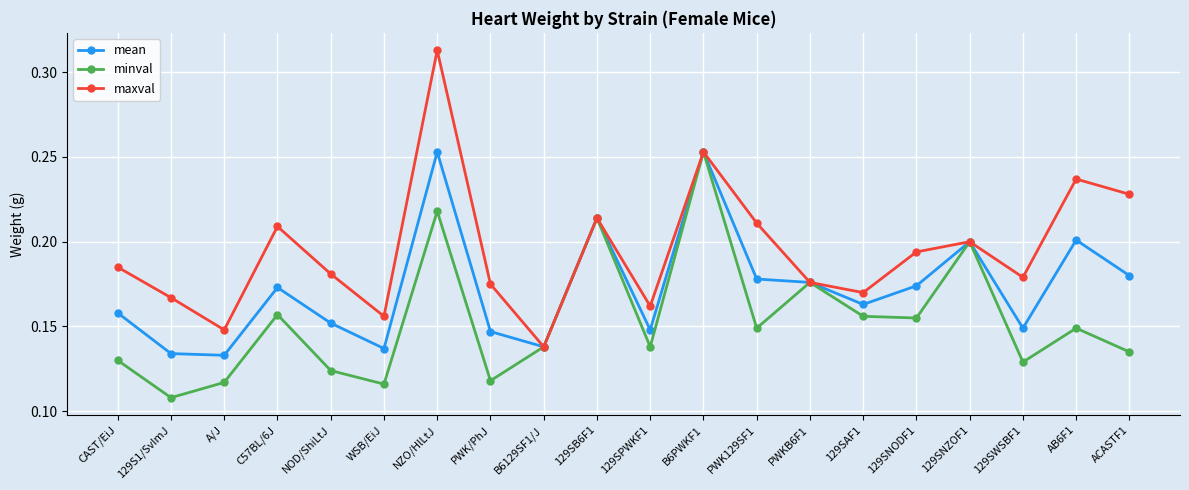

At which category does minval reach its first local peak?

C57BL/6J